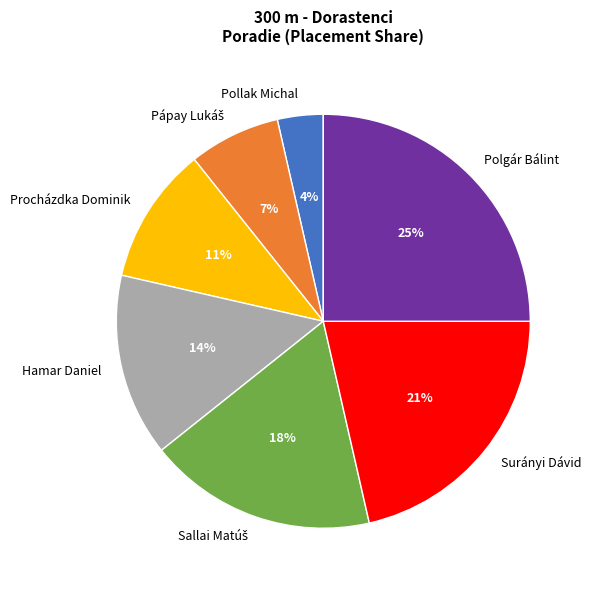

How many segments does this pie chart have?

7